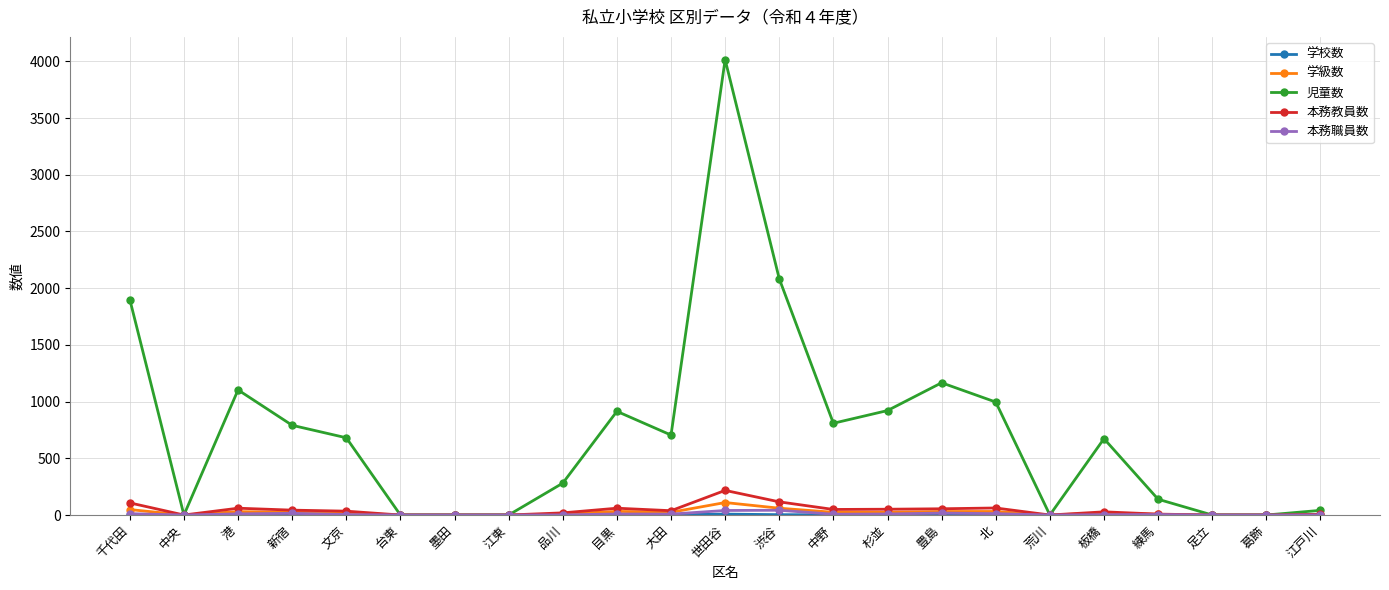

What is the sum of the 本務教員数 values at 江戸川 and 品川?

25